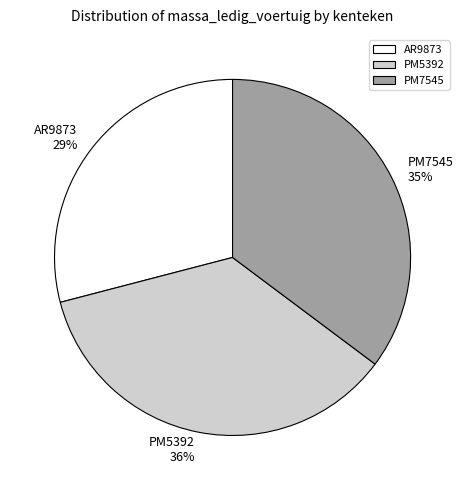

True or false: PM7545 accounts for 29% of the total.

False